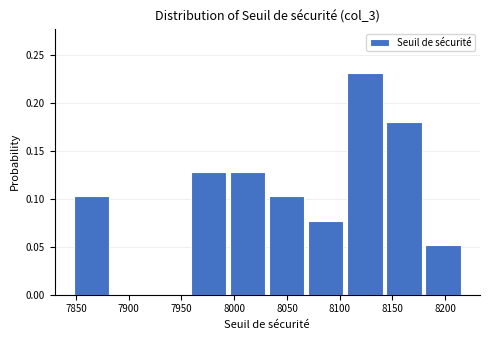

How tall is the bar that spans 7850 to 7885 on the x-axis? Neither the bar edges nor the heights are printed on the chart, so give them approximately, as read against the axes.

0.105